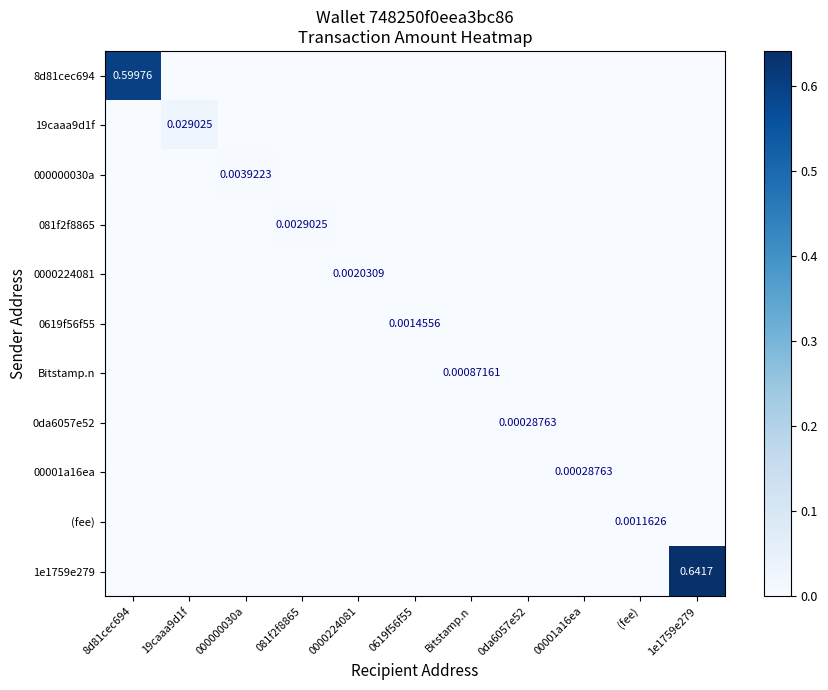

What is the spread (max minus min) of values at 1e1759e279?

0.6